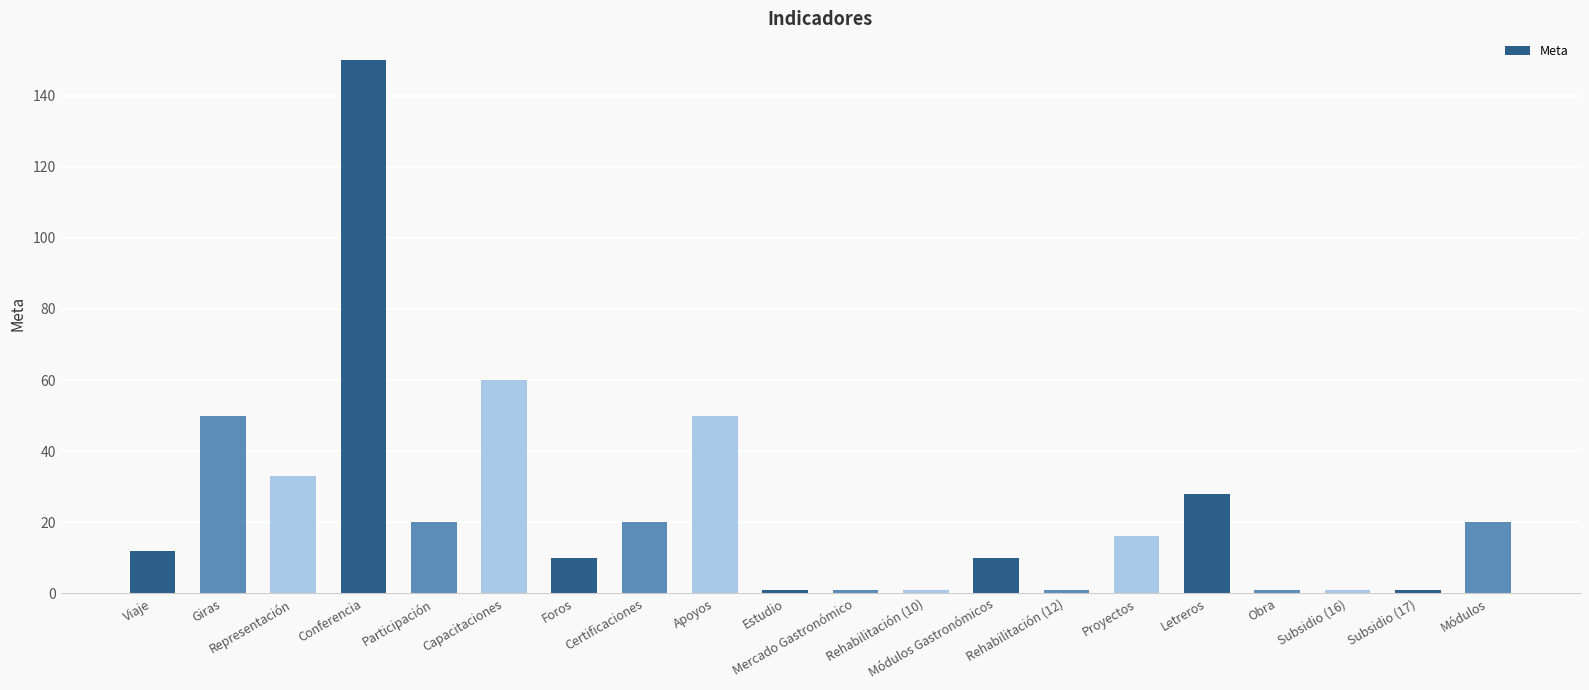

What is the maximum value shown in the chart?

150